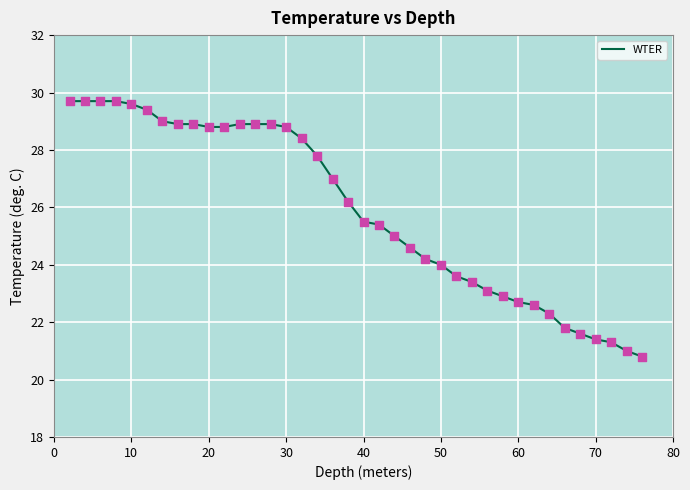

What is the smallest value displayed?

20.8